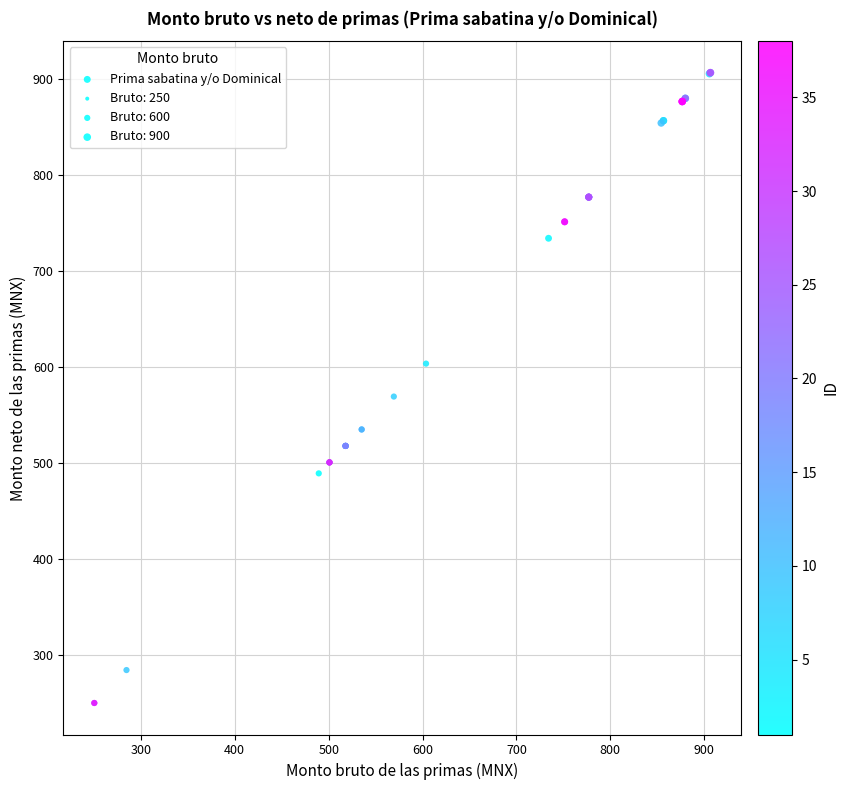

What Y value in the scatter plot is closest to 578?

569.4